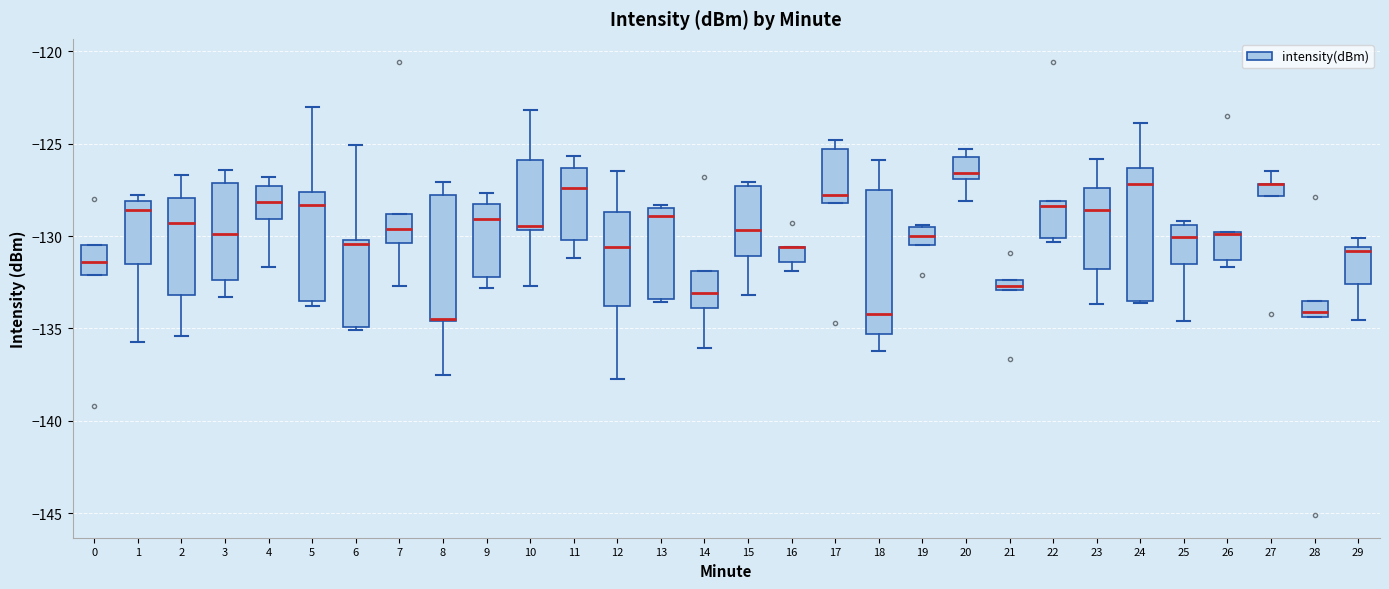

Where is the lower edge of the box at x = 0 on the y-axis? The values are not printed on the chart, so give them approximately, as read against the axis.

-132.0